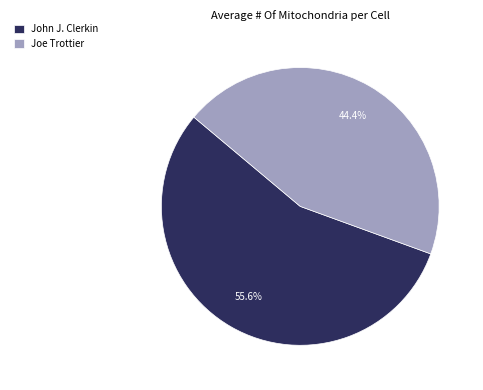

Which slice represents more than half of the pie?

John J. Clerkin